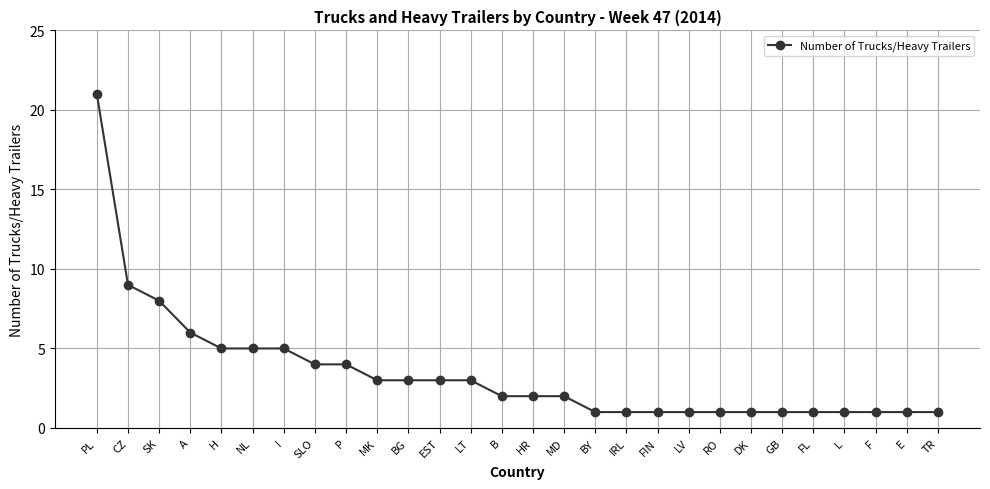

How many lines are shown in the chart?

1